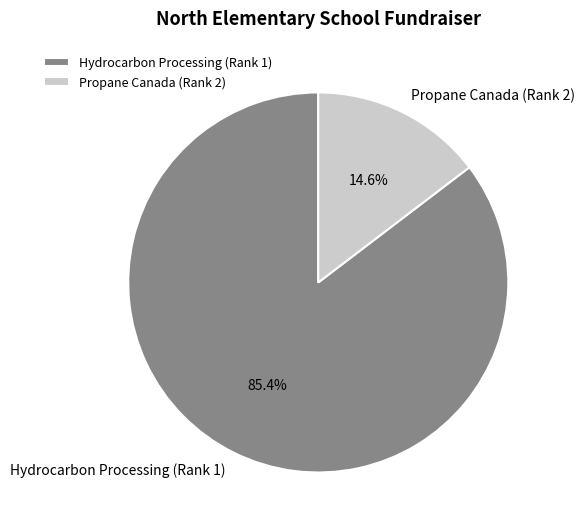

What is the ratio of the value at Hydrocarbon Processing (Rank 1) to the value at Propane Canada (Rank 2)?

5.8